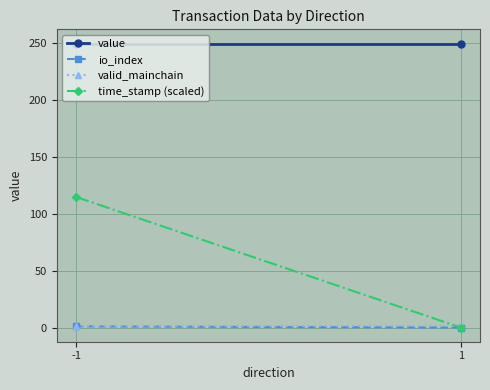

What are all the series names shown in the legend?

value, io_index, valid_mainchain, time_stamp (scaled)